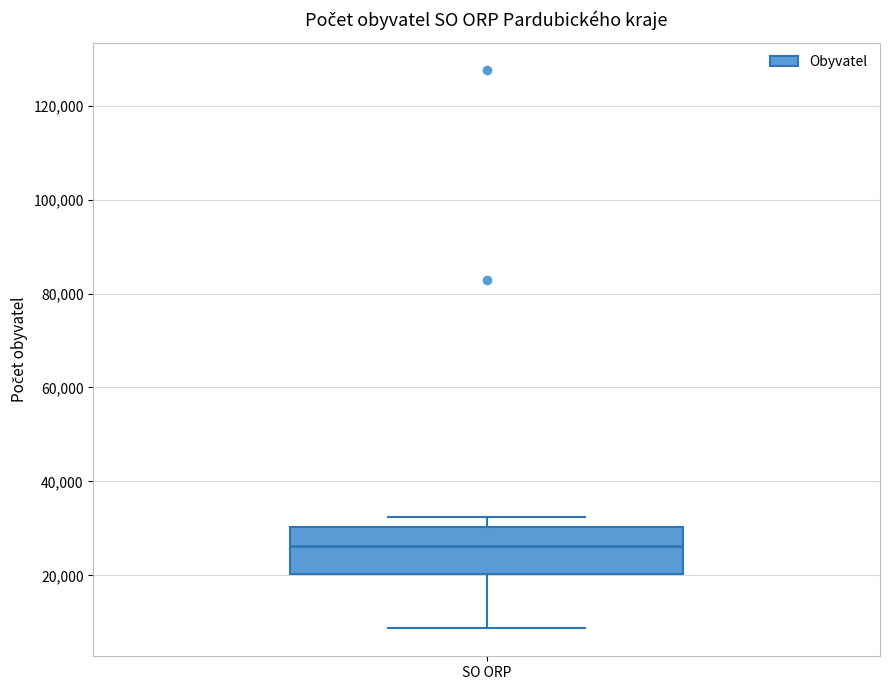

Transcribe this box plot: give where the median line is, the range the box spans, and where the two whiskers end, as read against the y-axis. The values are not printed on the chart, so give them approximately, as read against the axis.

median 26000, box 20000 to 30000, whiskers 8000 to 32000